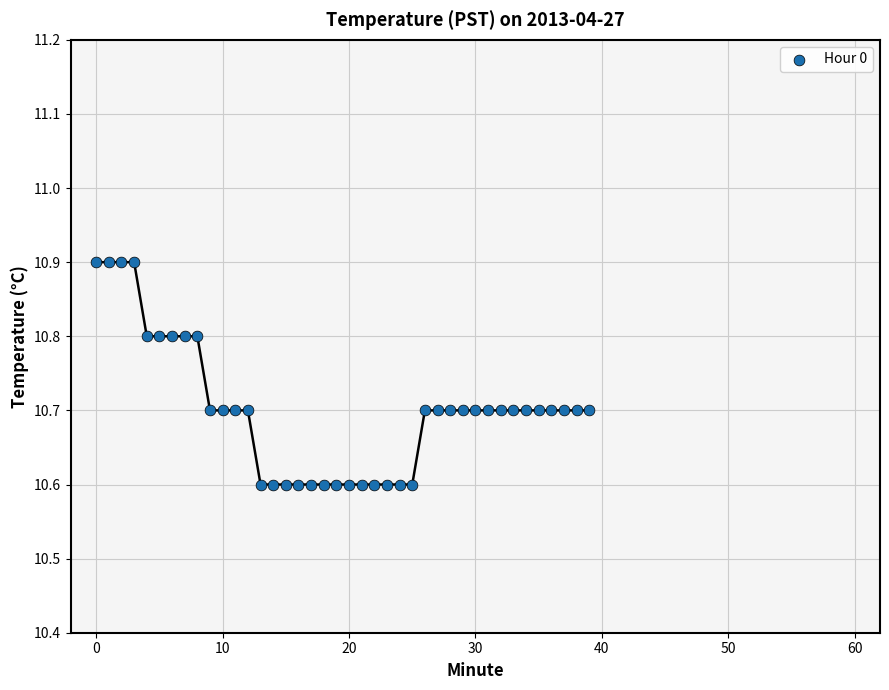

What is the range of Y values (max minus min)?

0.3